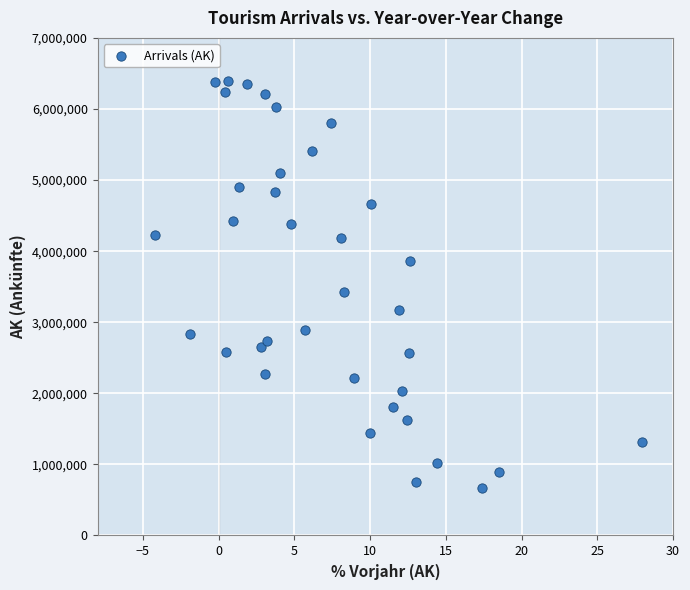

What is the range of Y values (max minus min)?

5725335